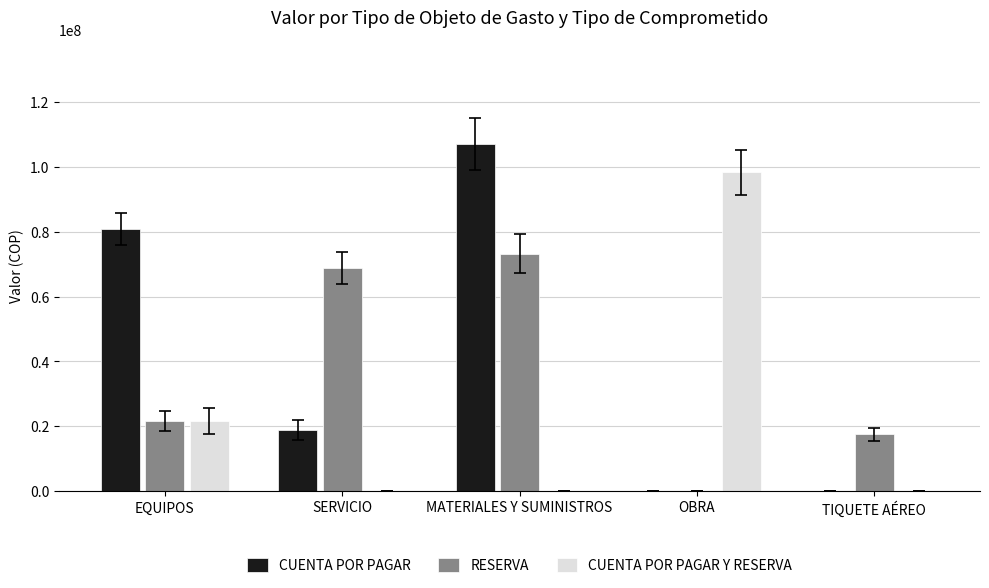

Which series changed the most between EQUIPOS and TIQUETE AÉREO?

CUENTA POR PAGAR